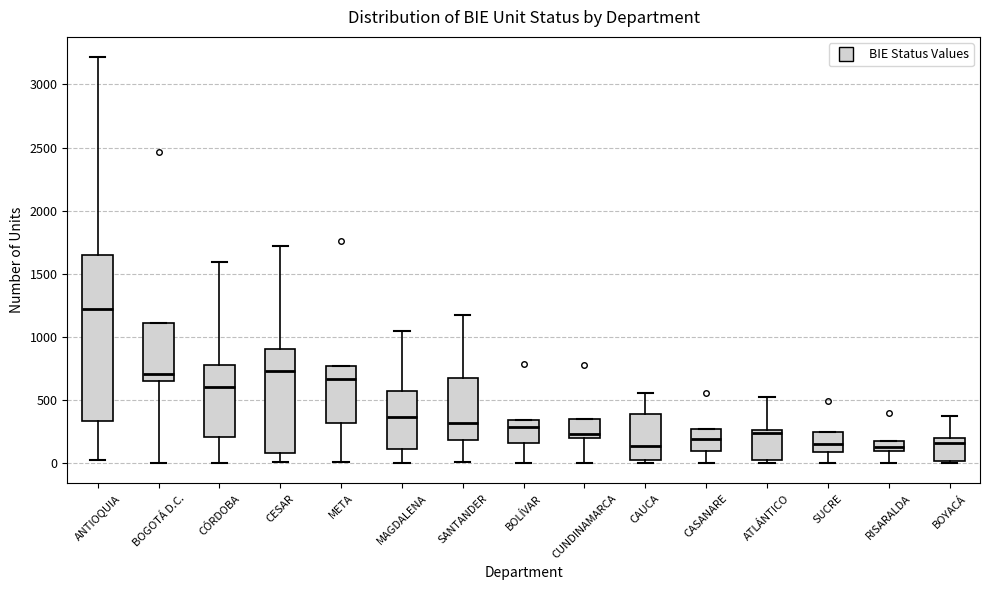

Which box is the tallest, from its lower edge to its upper edge?

ANTIOQUIA